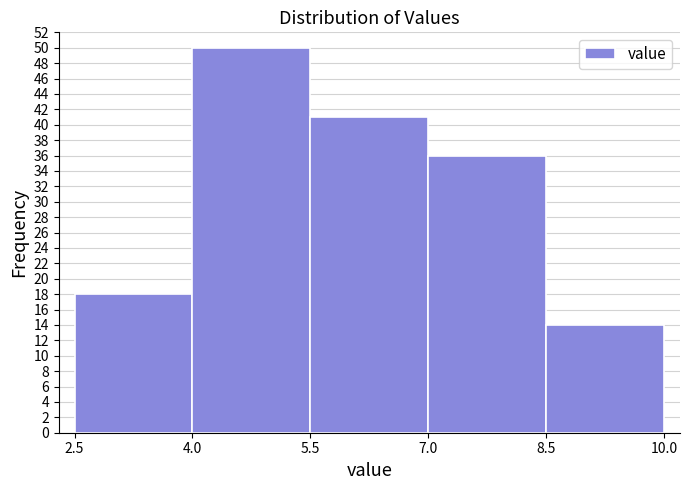

Reading left to right, list every bar in this chart as the range it spans on the x-axis followed by its height. The values are not printed on the chart, so give them approximately, as read against the axis.

2.5 to 4.0: 18
4.0 to 5.5: 50
5.5 to 7.0: 41
7.0 to 8.5: 36
8.5 to 10.0: 14